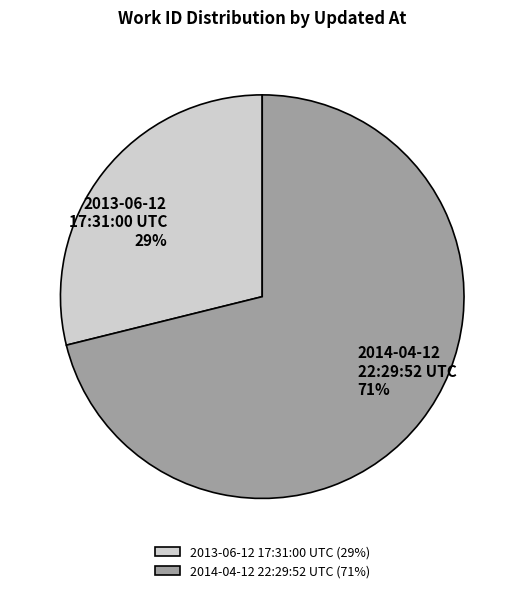

Approximately how many times larger is the value at 2013-06-12 17:31:00 UTC (29%) compared to 2014-04-12 22:29:52 UTC (71%)?

0.4